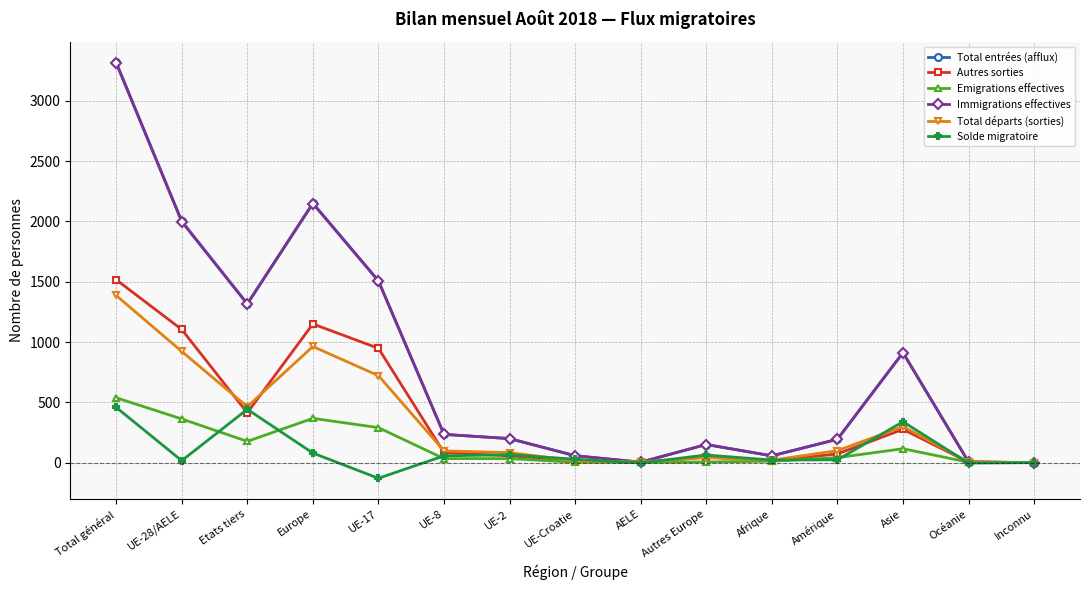

What is the smallest value displayed?

-130